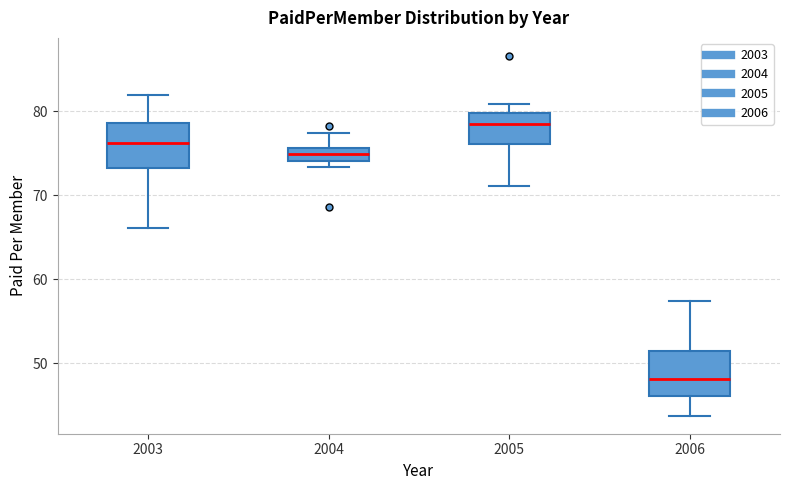

Which box's median line is the lowest?

2006